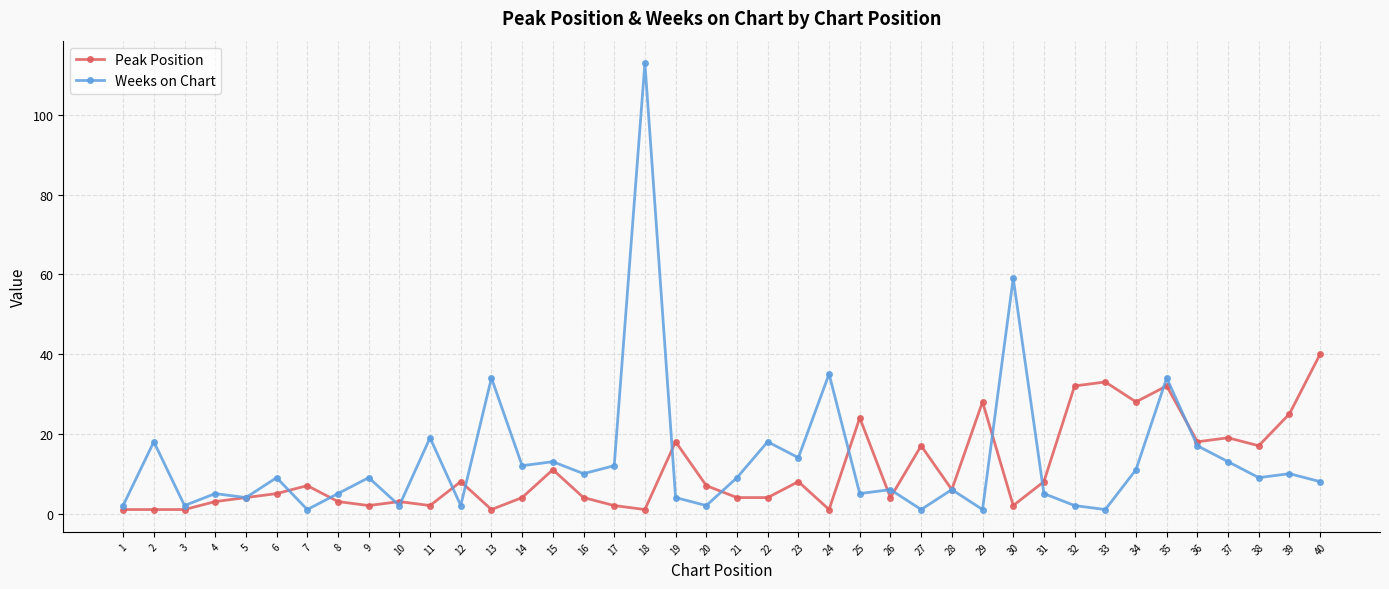

What is the difference between the maximum and minimum values in the Weeks on Chart series?

112